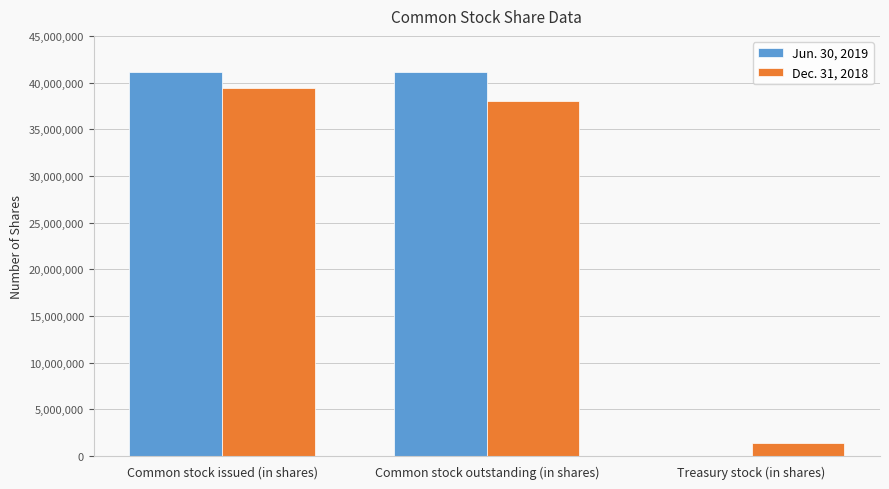

What are all the series names shown in the legend?

Jun. 30, 2019, Dec. 31, 2018